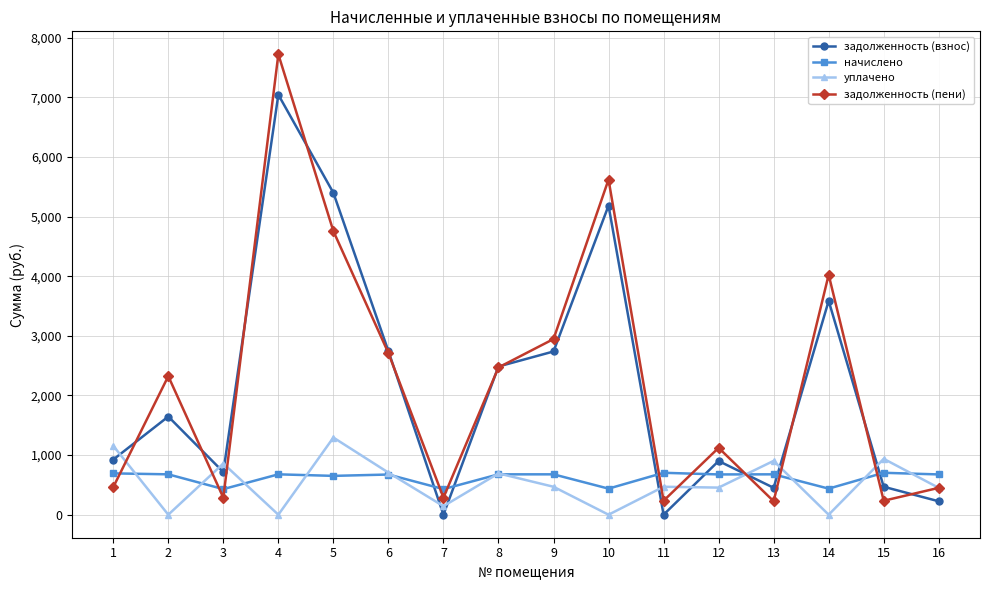

How many lines are shown in the chart?

4